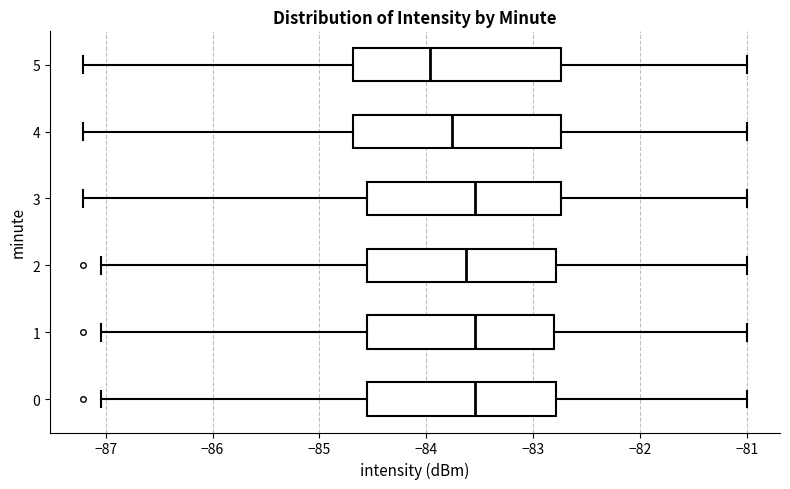

Reading bottom to top, read every box against the x-axis: the position of its median line, the range the box covers, and the ends of its whiskers. The values are not printed on the chart, so give them approximately, as read against the axis.

0: median -83.5, box -84.5 to -82.8, whiskers -87.0 to -81.0
1: median -83.5, box -84.5 to -82.8, whiskers -87.0 to -81.0
2: median -83.6, box -84.5 to -82.8, whiskers -87.0 to -81.0
3: median -83.5, box -84.5 to -82.7, whiskers -87.2 to -81.0
4: median -83.8, box -84.7 to -82.7, whiskers -87.2 to -81.0
5: median -84.0, box -84.7 to -82.7, whiskers -87.2 to -81.0